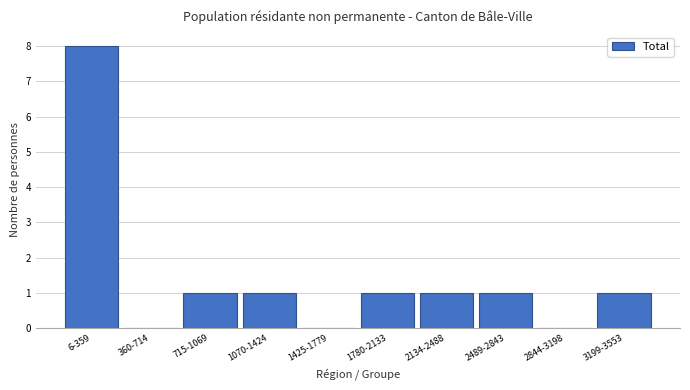

Reading left to right, what are all the values shown in this chart?

6-359=8	360-714=0	715-1069=1	1070-1424=1	1425-1779=0	1780-2133=1	2134-2488=1	2489-2843=1	2844-3198=0	3199-3553=1